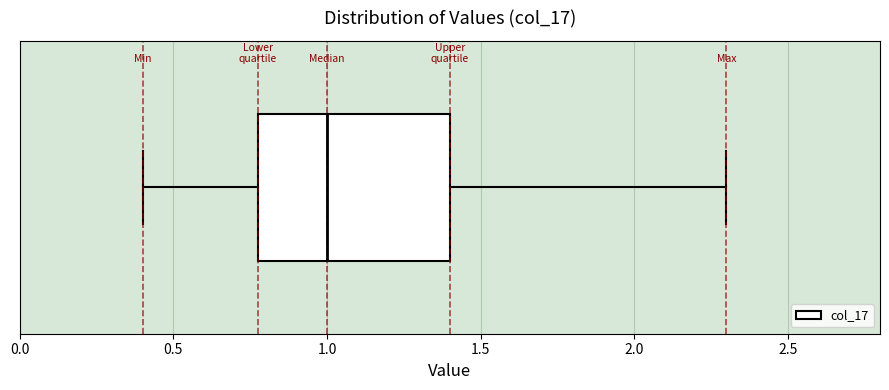

Where is the right edge of the box on the x-axis? The values are not printed on the chart, so give them approximately, as read against the axis.

1.4